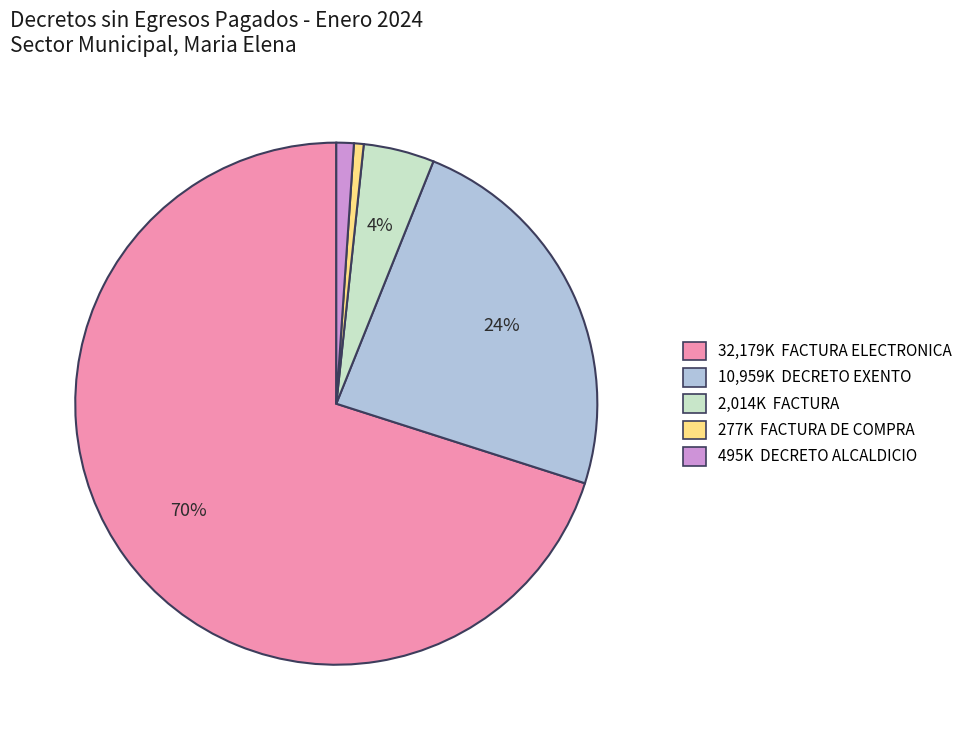

To the nearest percent, what is the average slice percentage?

20%